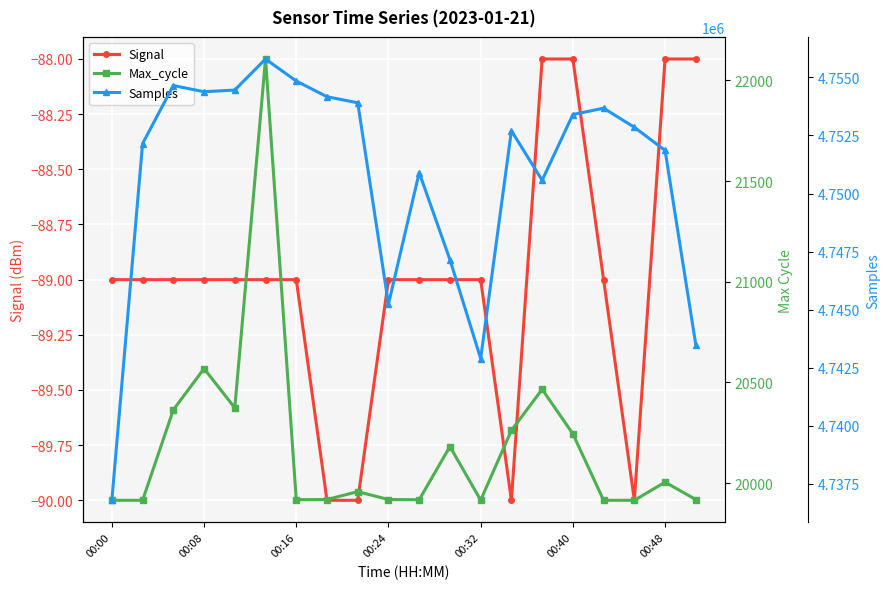

The value of Signal at 00:24 is -89. True or false?

True